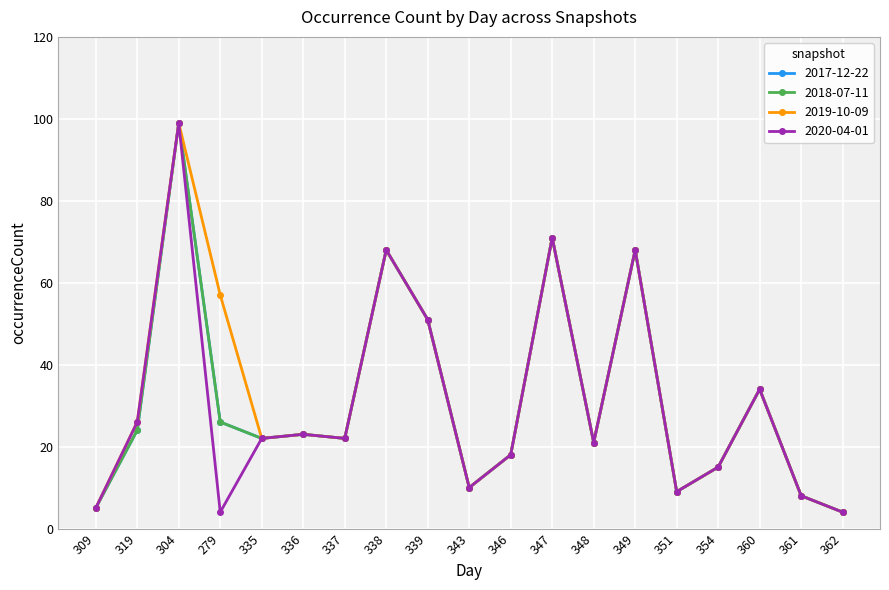

Reading left to right, what are all the values shown in this chart?

2017-12-22: 5	24	99	26	22	23	22	68	51	10	18	71	21	68	9	15	34	8	4
2018-07-11: 5	24	99	26	22	23	22	68	51	10	18	71	21	68	9	15	34	8	4
2019-10-09: 5	26	99	57	22	23	22	68	51	10	18	71	21	68	9	15	34	8	4
2020-04-01: 5	26	99	4	22	23	22	68	51	10	18	71	21	68	9	15	34	8	4